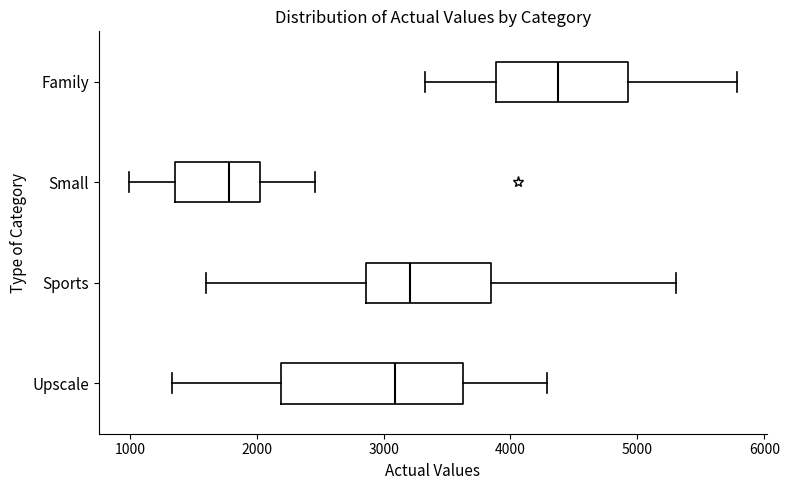

Reading bottom to top, read every box against the x-axis: the position of its median line, the range the box covers, and the ends of its whiskers. The values are not printed on the chart, so give them approximately, as read against the axis.

Upscale: median 3100, box 2200 to 3600, whiskers 1300 to 4300
Sports: median 3200, box 2900 to 3800, whiskers 1600 to 5300
Small: median 1800, box 1400 to 2000, whiskers 1000 to 2500
Family: median 4400, box 3900 to 4900, whiskers 3300 to 5800